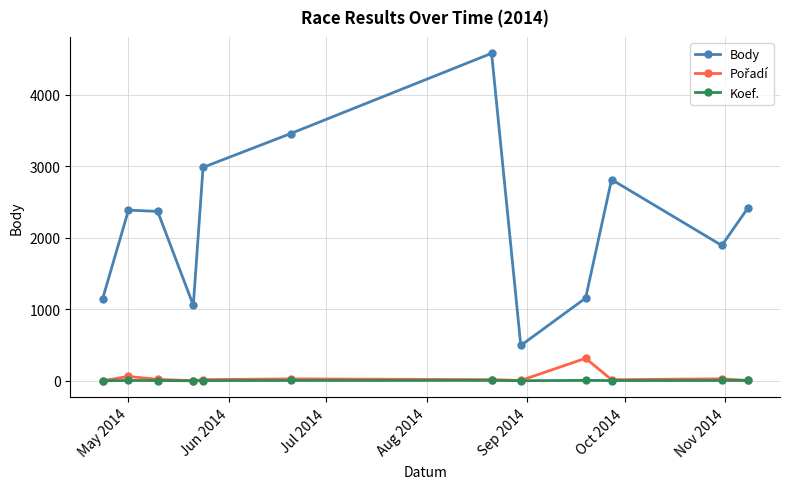

At how many categories does at least one series exceed 1614?

8